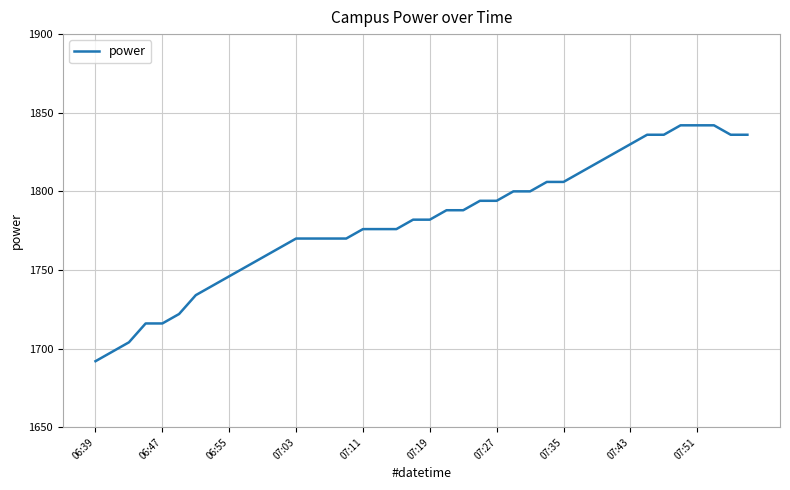

What is the difference between the maximum and second lowest values?

144